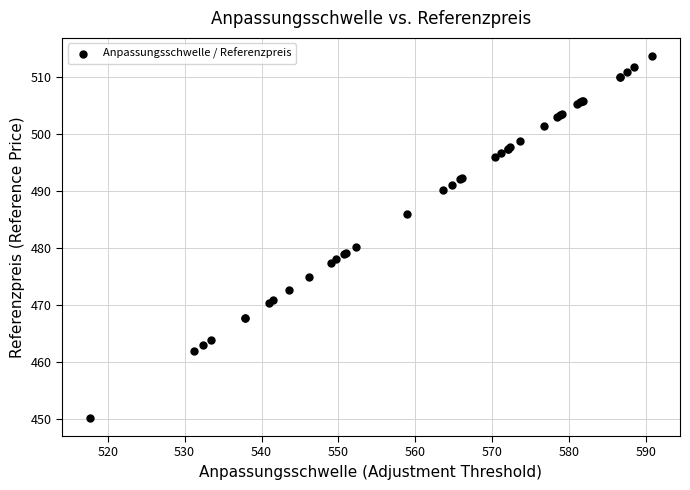

What Y value in the scatter plot is closest to 481?

480.2